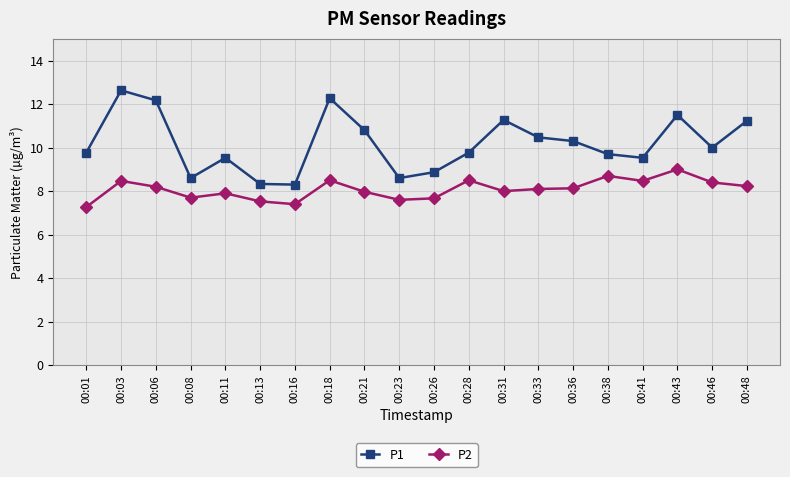

What is the spread (max minus min) of values at 00:03?

4.2